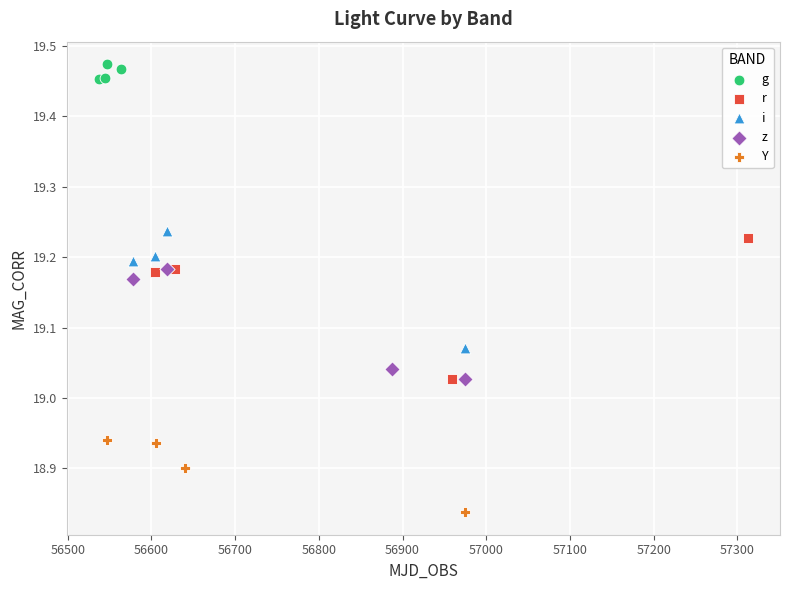

Which series contains the lowest Y value?

Y